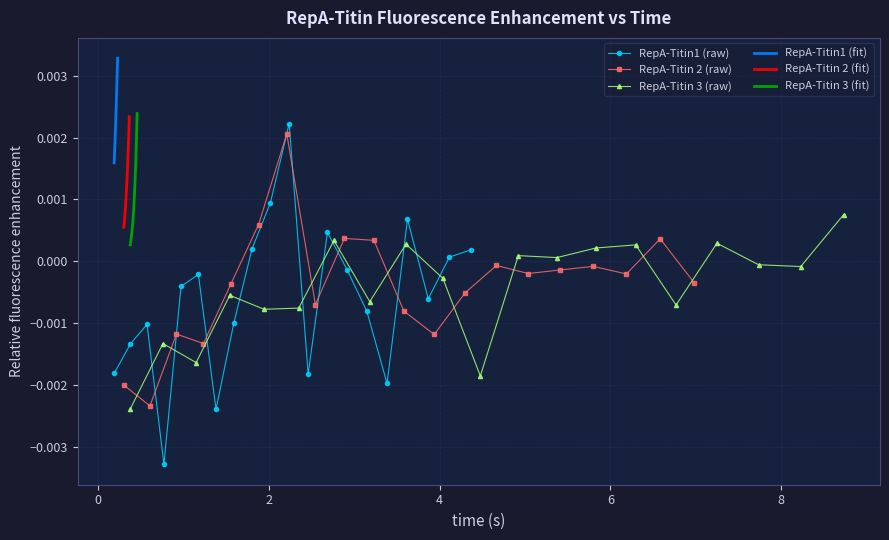

True or false: RepA-Titin1 (raw) has more than 0 interior local peaks.

True